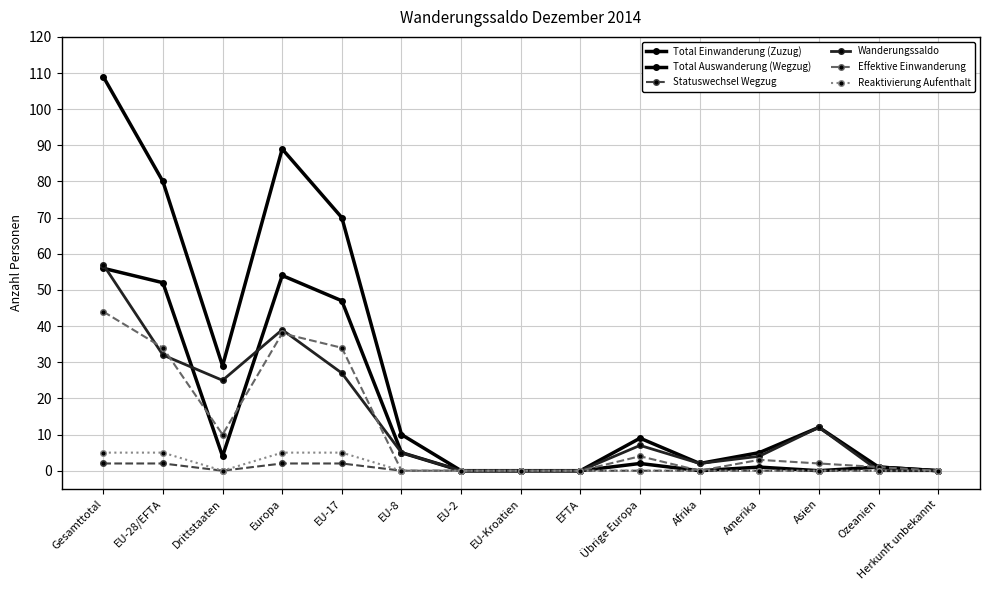

How many categories are shown in the chart?

15